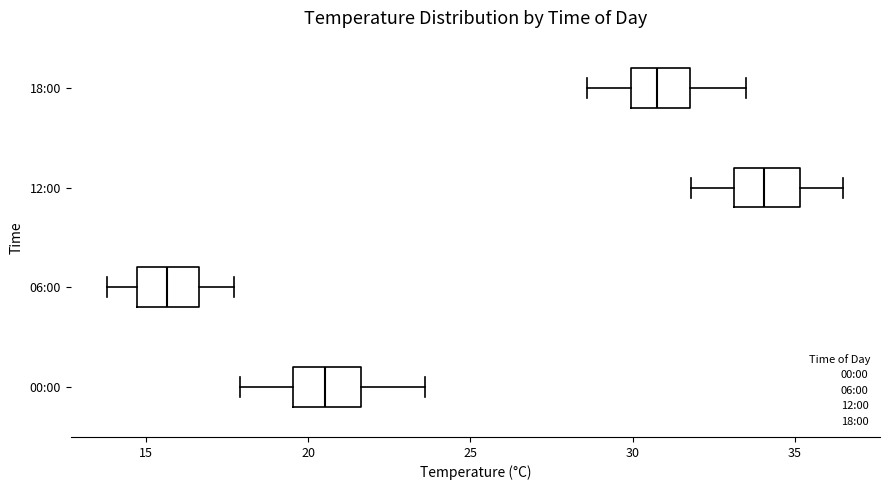

Reading bottom to top, transcribe this box plot: for each box, give where its median line is, the range the box spans, and where its two whiskers end, as read against the x-axis. The values are not printed on the chart, so give them approximately, as read against the axis.

00:00: median 20.5, box 19.5 to 21.5, whiskers 18.0 to 23.5
06:00: median 15.5, box 14.5 to 16.5, whiskers 14.0 to 17.5
12:00: median 34.0, box 33.0 to 35.0, whiskers 32.0 to 36.5
18:00: median 31.0, box 30.0 to 32.0, whiskers 28.5 to 33.5